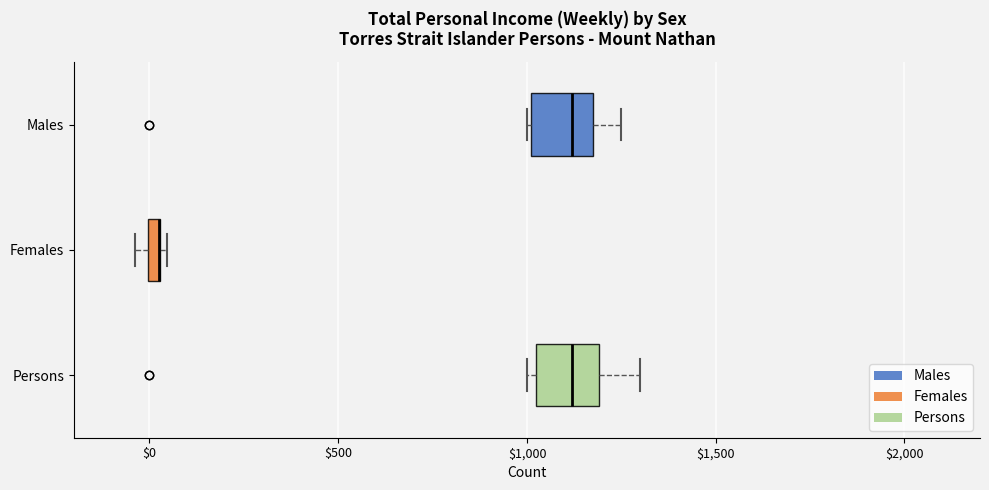

Where is the left edge of the box for Persons on the x-axis? The values are not printed on the chart, so give them approximately, as read against the axis.

1000